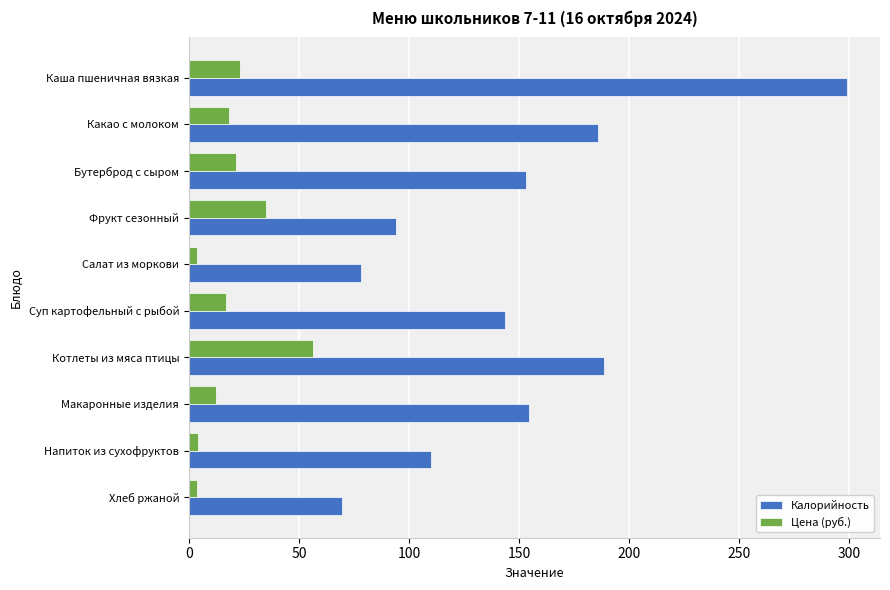

What value does the Цена (руб.) series have at Какао с молоком?

18.1